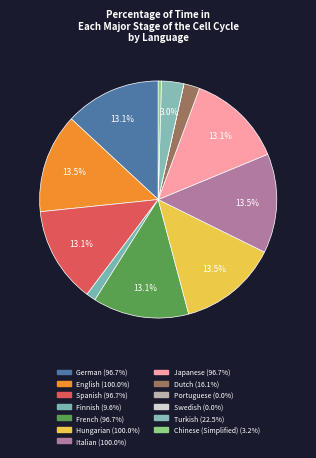

How many segments does this pie chart have?

13